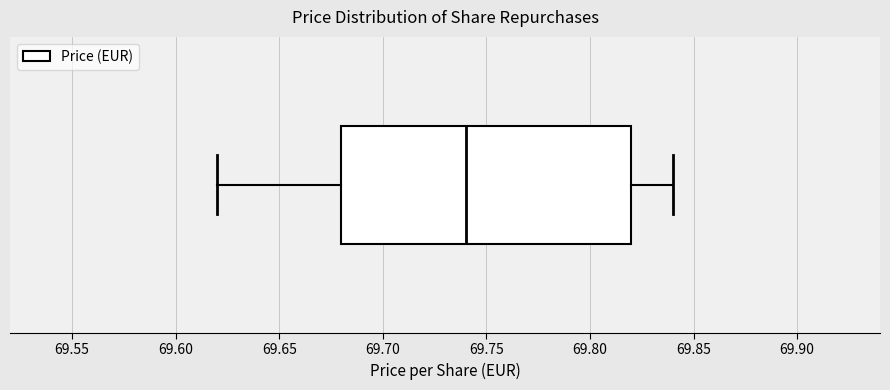

Where does the median line of the box sit on the x-axis? The values are not printed on the chart, so give them approximately, as read against the axis.

69.74